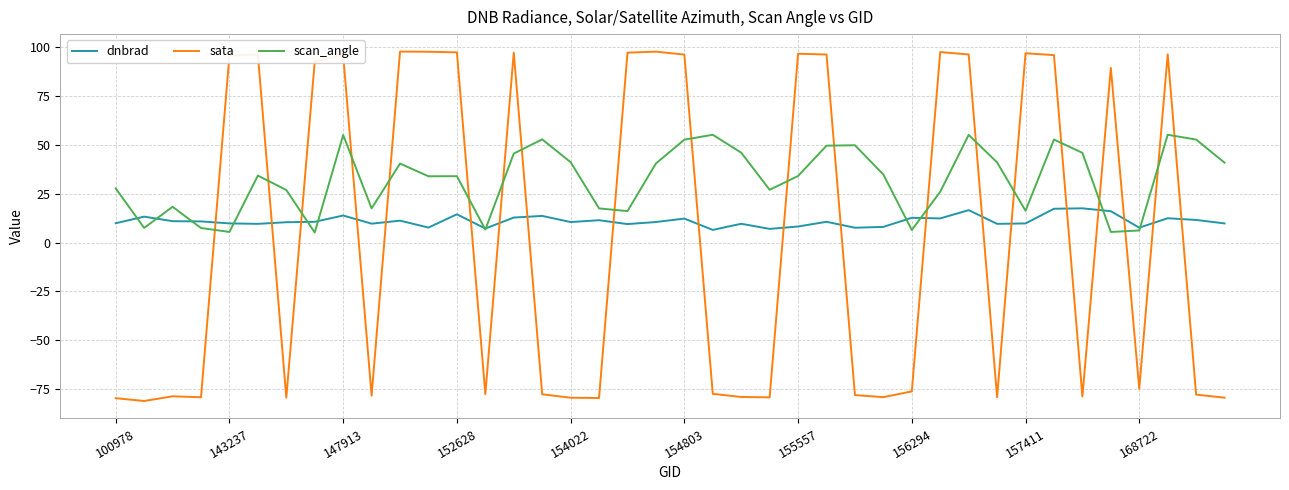

How many intersections are there between sata and scan_angle?

20